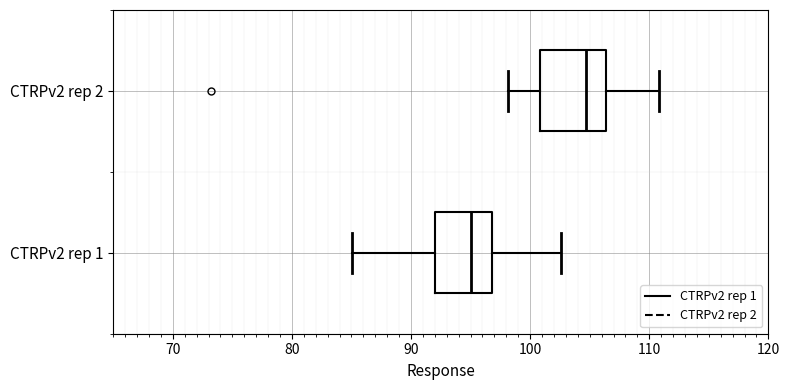

Which box's median line is the furthest to the left?

CTRPv2 rep 1